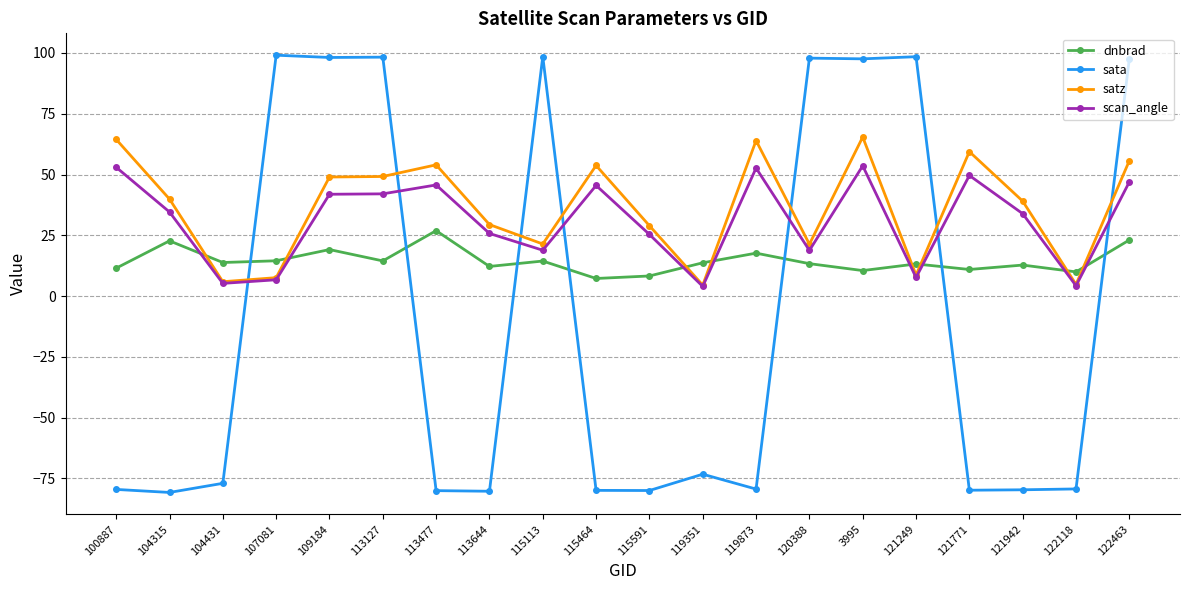

Is it true that sata equals 99.1 at 107081?

True